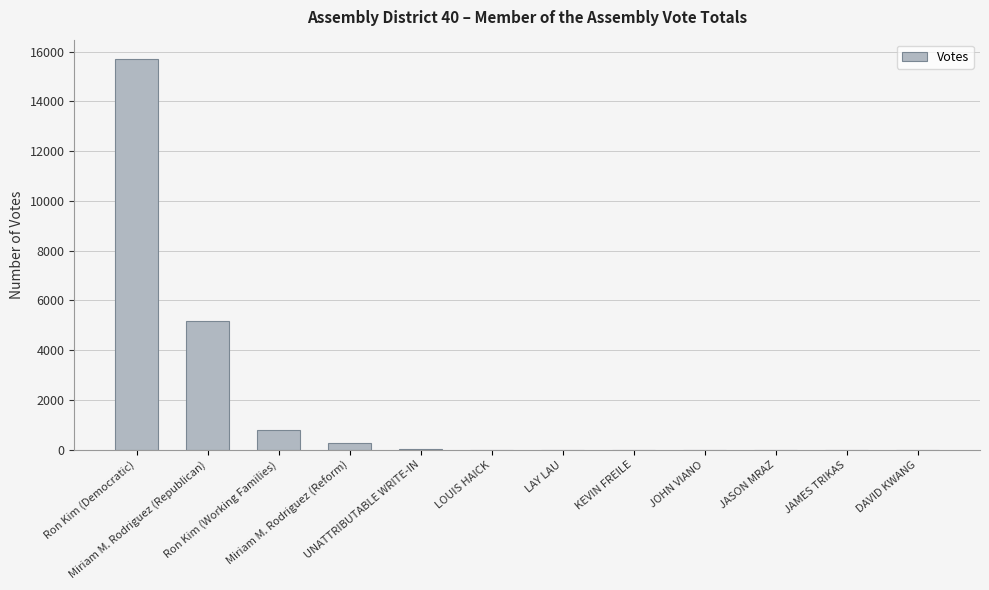

Which label corresponds to the largest value in the chart?

Ron Kim (Democratic)